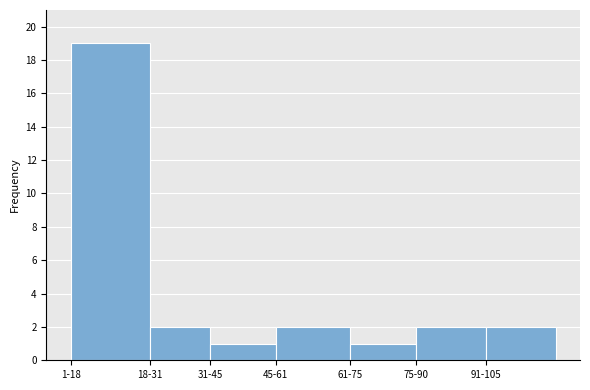

Reading left to right, extract all data points from this chart.

1-18=19	18-31=2	31-45=1	45-61=2	61-75=1	75-90=2	91-105=2